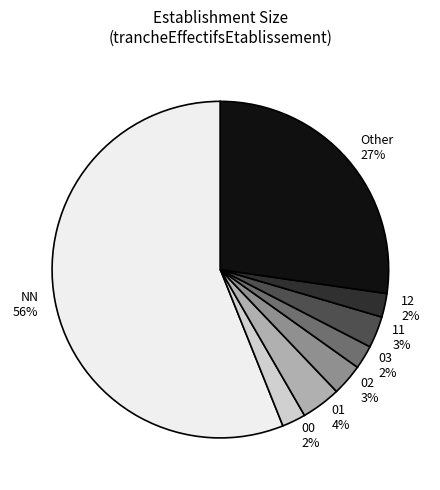

To the nearest percent, what is the average slice percentage?

12%